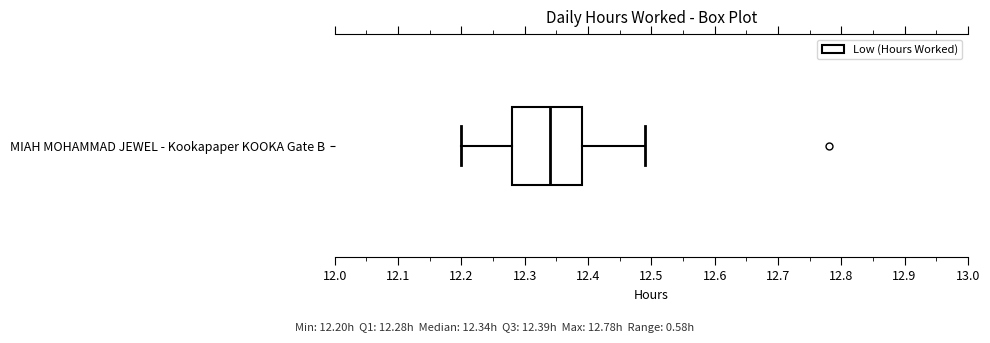

Where does the median line of the box for MIAH MOHAMMAD JEWEL - Kookapaper KOOKA Gate B sit on the x-axis? The values are not printed on the chart, so give them approximately, as read against the axis.

12.34